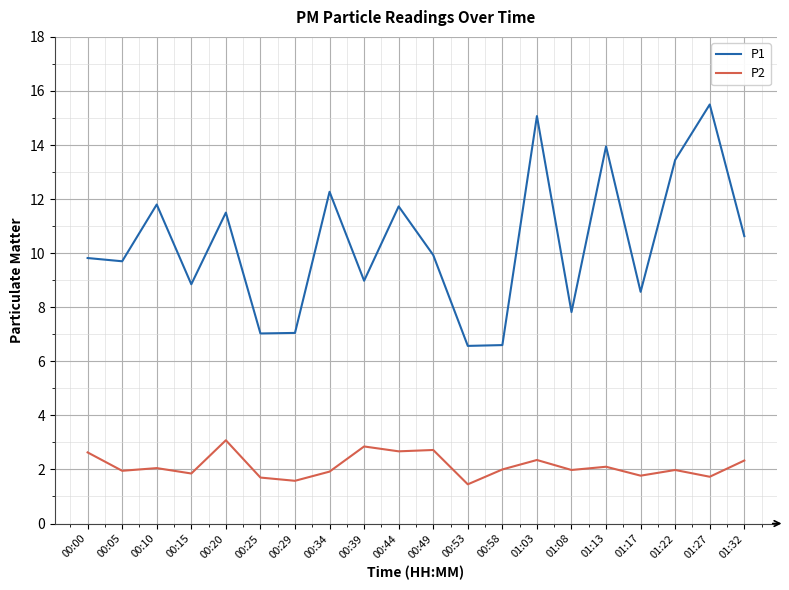

At which label does P1 first exceed 9?

00:00